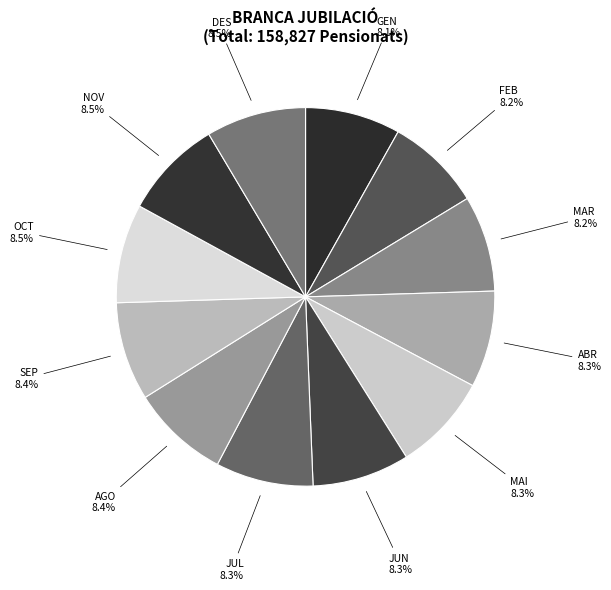

Combined, what portion of the pie is JUN and MAI?

16.6%